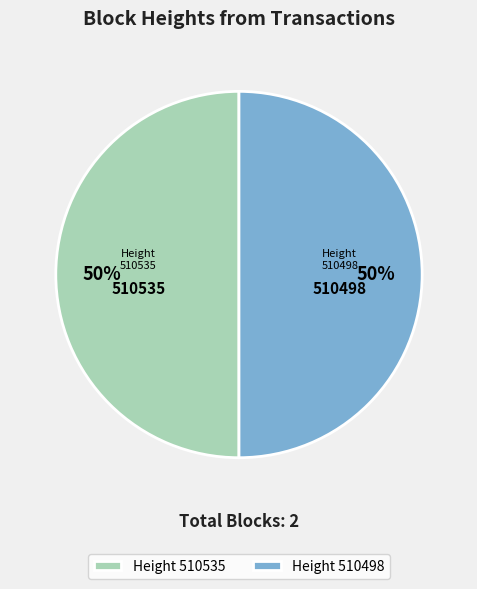

Do 510498 and 510535 together represent more than half of the pie?

Yes